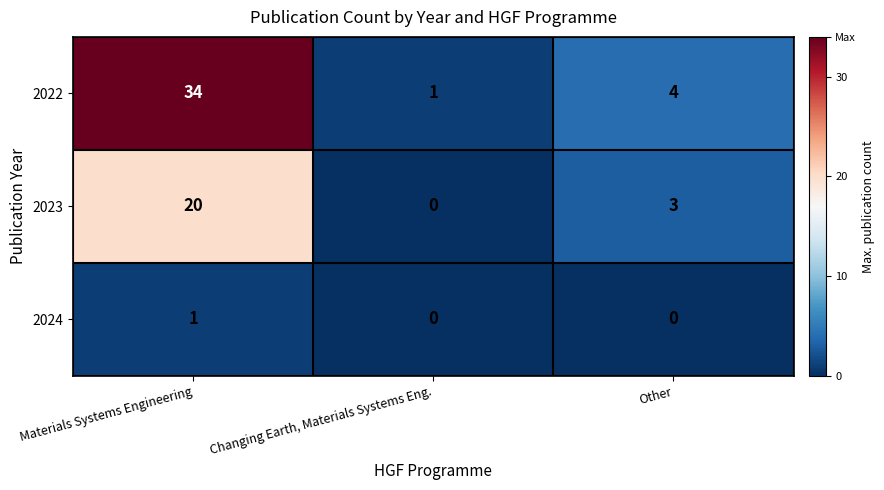

Which category has the highest value across all series?

Materials Systems Engineering